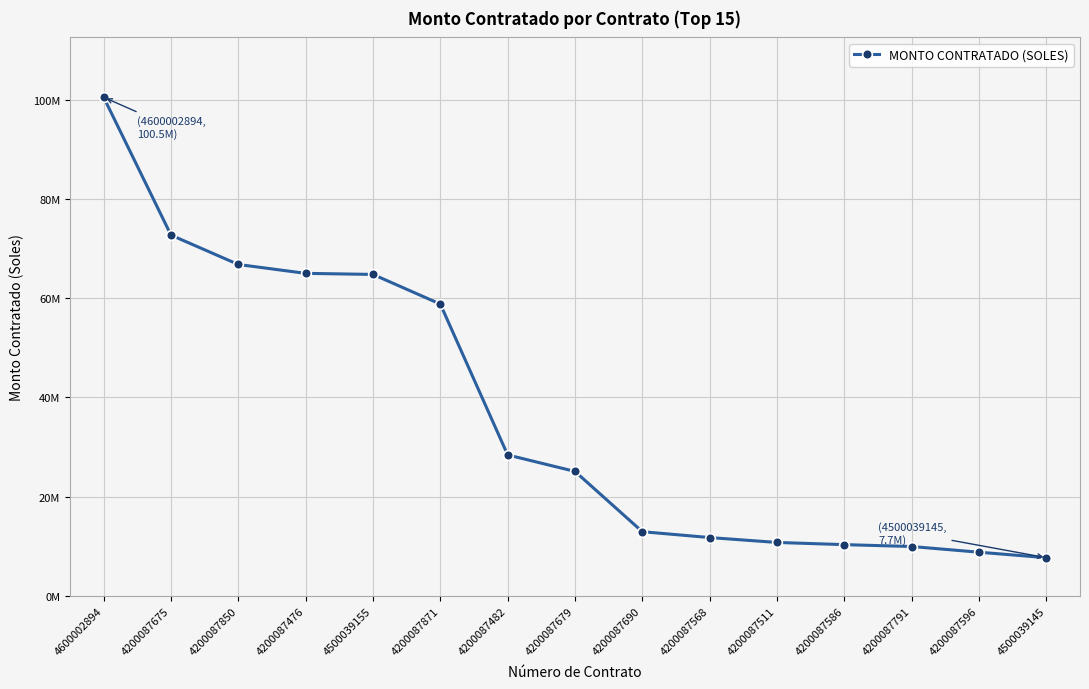

Is it true that the value at 4200087850 is 66782820.4?

True